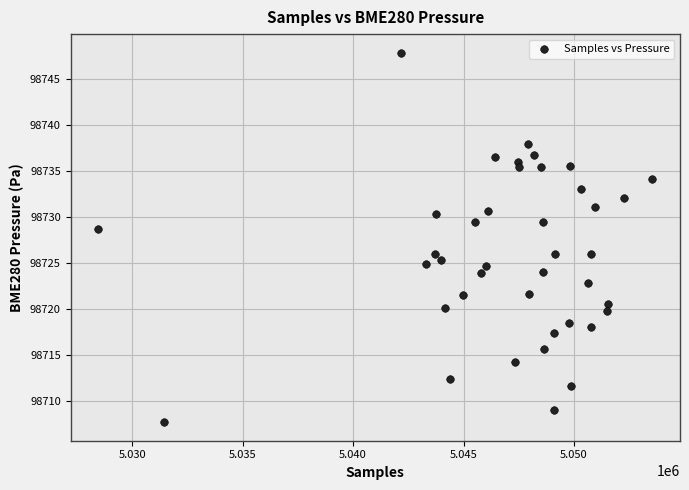

What is the range of Y values (max minus min)?

40.2